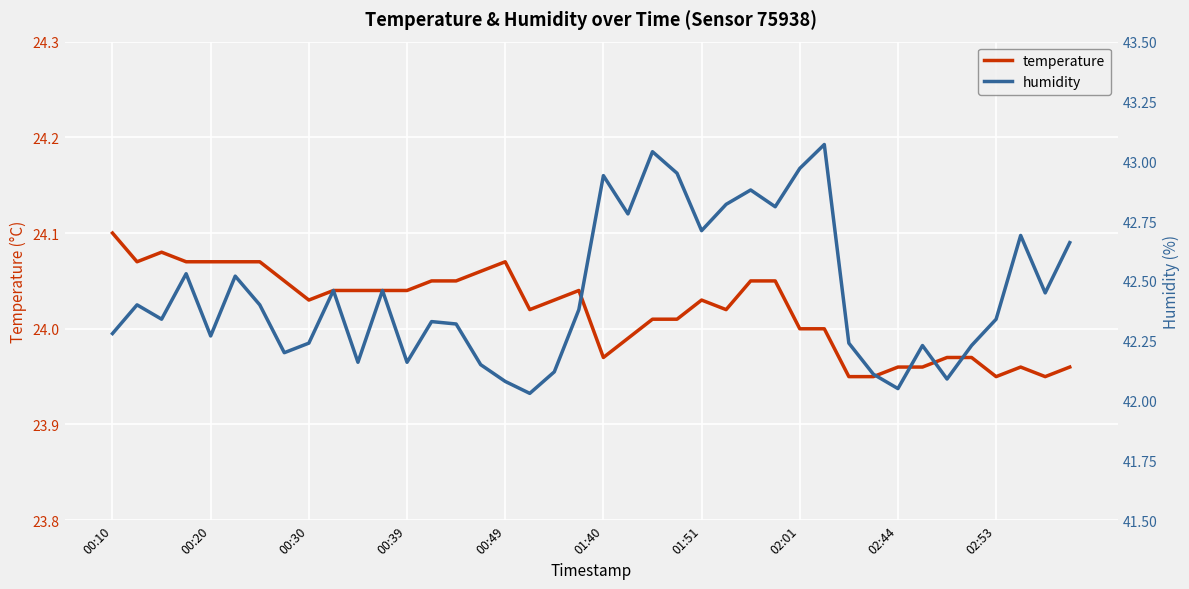

Where is humidity nearest to the value 42?

17